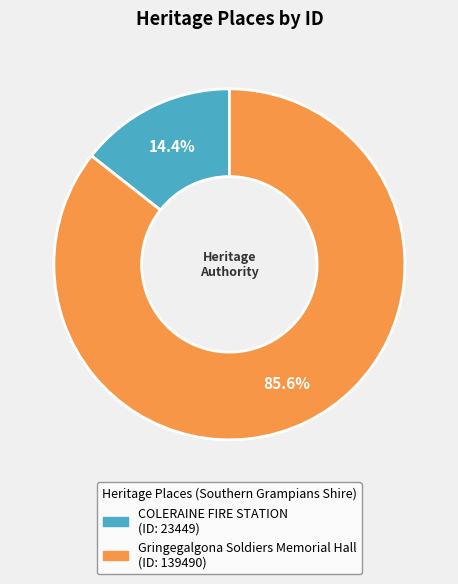

What percentage is the COLERAINE FIRE STATION slice, to the nearest percent?

14%